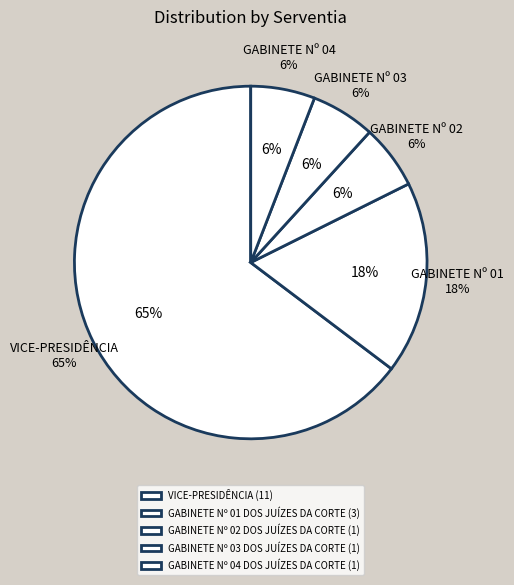

Which slice represents more than half of the pie?

VICE-PRESIDÊNCIA